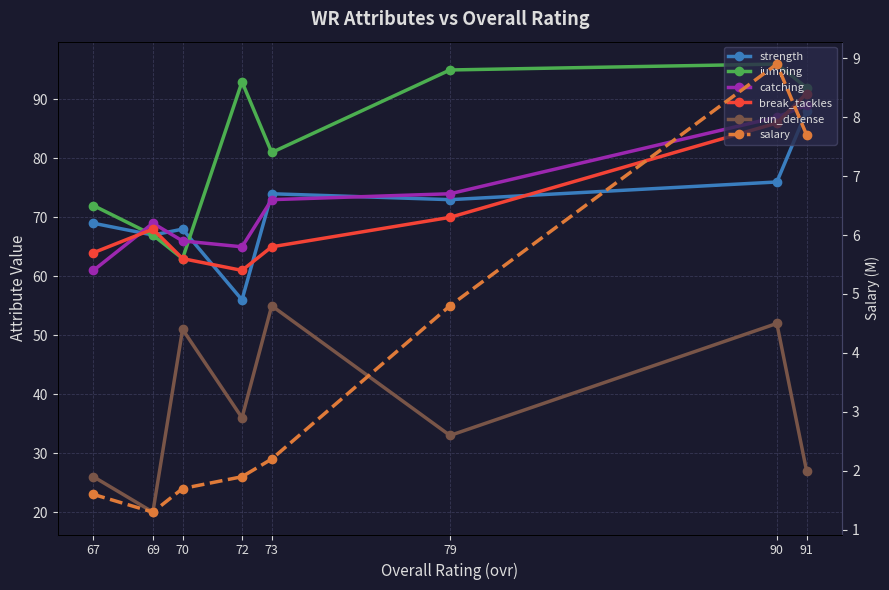

How many lines are shown in the chart?

6